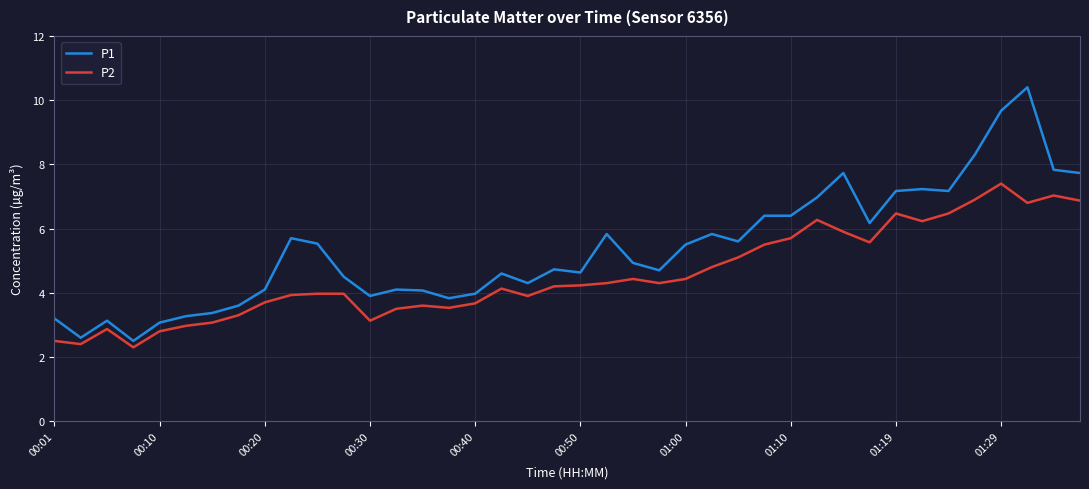

How many series are shown in this chart?

2